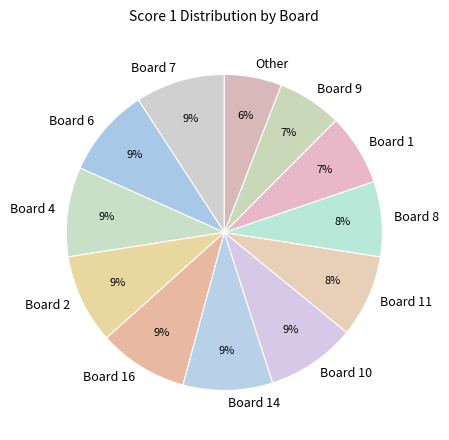

Which slice is the smallest?

Other